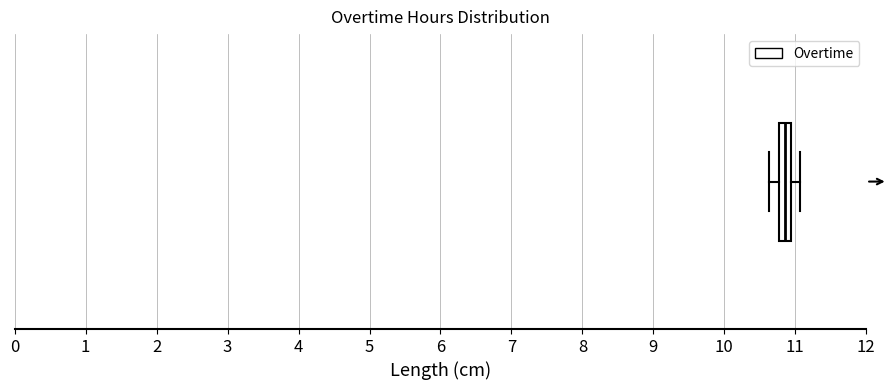

Transcribe this box plot: give where the median line is, the range the box spans, and where the two whiskers end, as read against the x-axis. The values are not printed on the chart, so give them approximately, as read against the axis.

median 10.9 (inside the box), box 10.8 to 10.9, whiskers 10.6 to 11.1